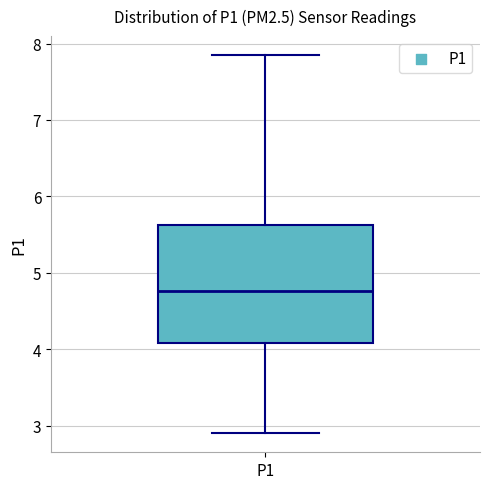

Read this box plot against the y-axis: the position of the median line, the range covered by the box, and the ends of both whiskers. The values are not printed on the chart, so give them approximately, as read against the axis.

median 4.8, box 4.1 to 5.6, whiskers 2.9 to 7.9